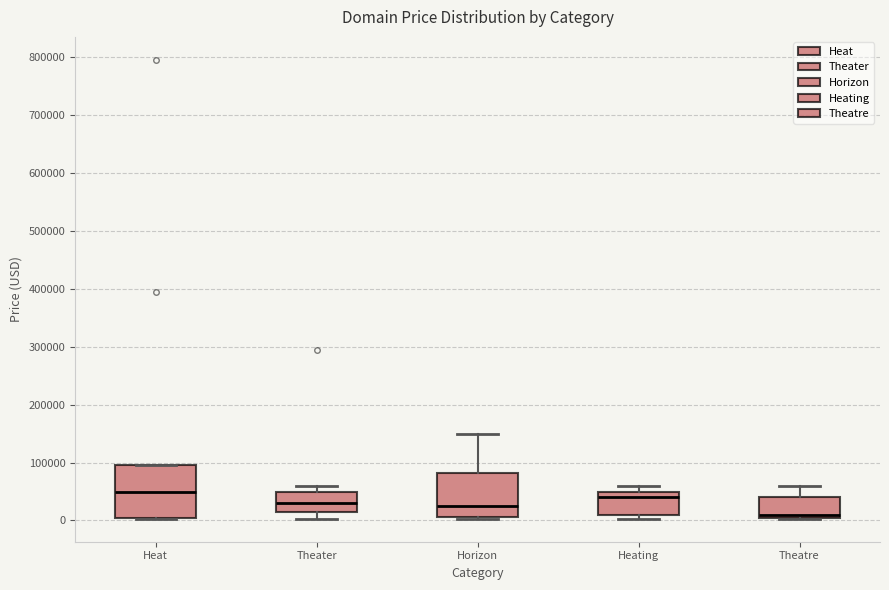

Reading left to right, read every box against the y-axis: the position of its median line, the range the box covers, and the ends of its whiskers. The values are not printed on the chart, so give them approximately, as read against the axis.

Heat: median 50000, box 0 to 90000, whiskers 0 to 90000
Theater: median 30000, box 10000 to 50000, whiskers 0 to 60000
Horizon: median 20000, box 10000 to 80000, whiskers 0 to 150000
Heating: median 40000, box 10000 to 50000, whiskers 0 to 60000
Theatre: median 10000, box 0 to 40000, whiskers 0 to 60000